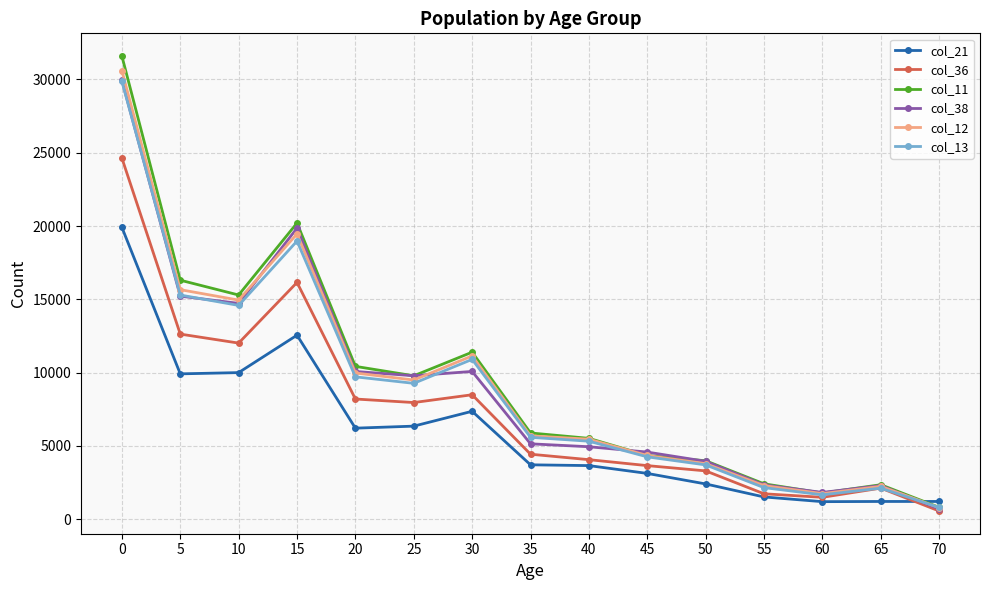

At which label does col_38 reach its minimum?

70